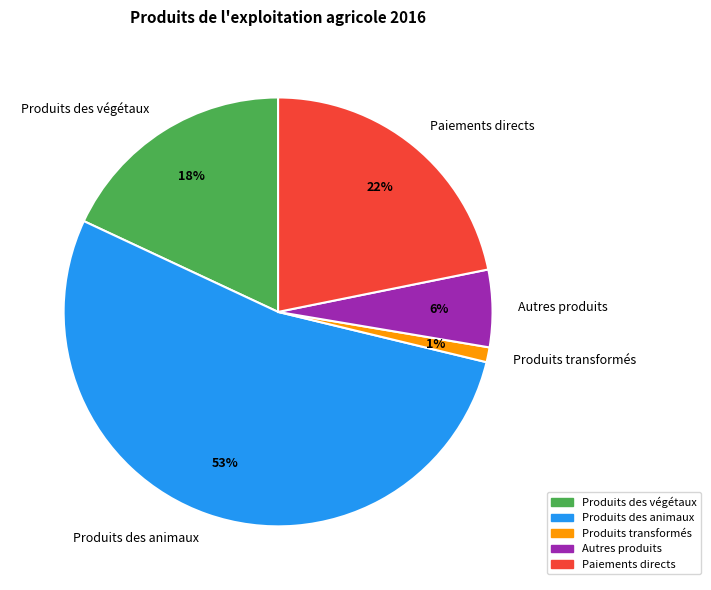

What is the largest slice in the pie chart?

Produits des animaux